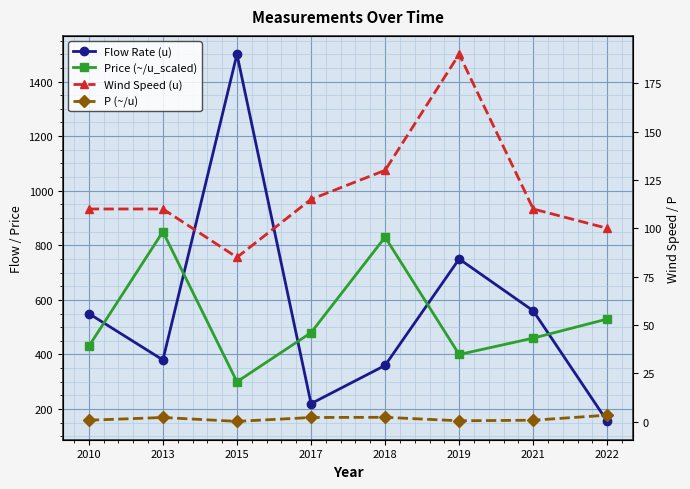

Reading left to right, list all the values displayed in this chart.

Flow Rate (u): 550.0	380.0	1500.0	220.0	360.0	750.0	560.0	155.0
Price (~/u_scaled): 430.0	850.0	300.0	480.0	830.0	400.0	460.0	530.0
Wind Speed (u): 110.0	110.0	85.0	115.0	130.0	190.0	110.0	100.0
P (~/u): 0.8	2.2	0.2	2.2	2.3	0.5	0.8	3.4